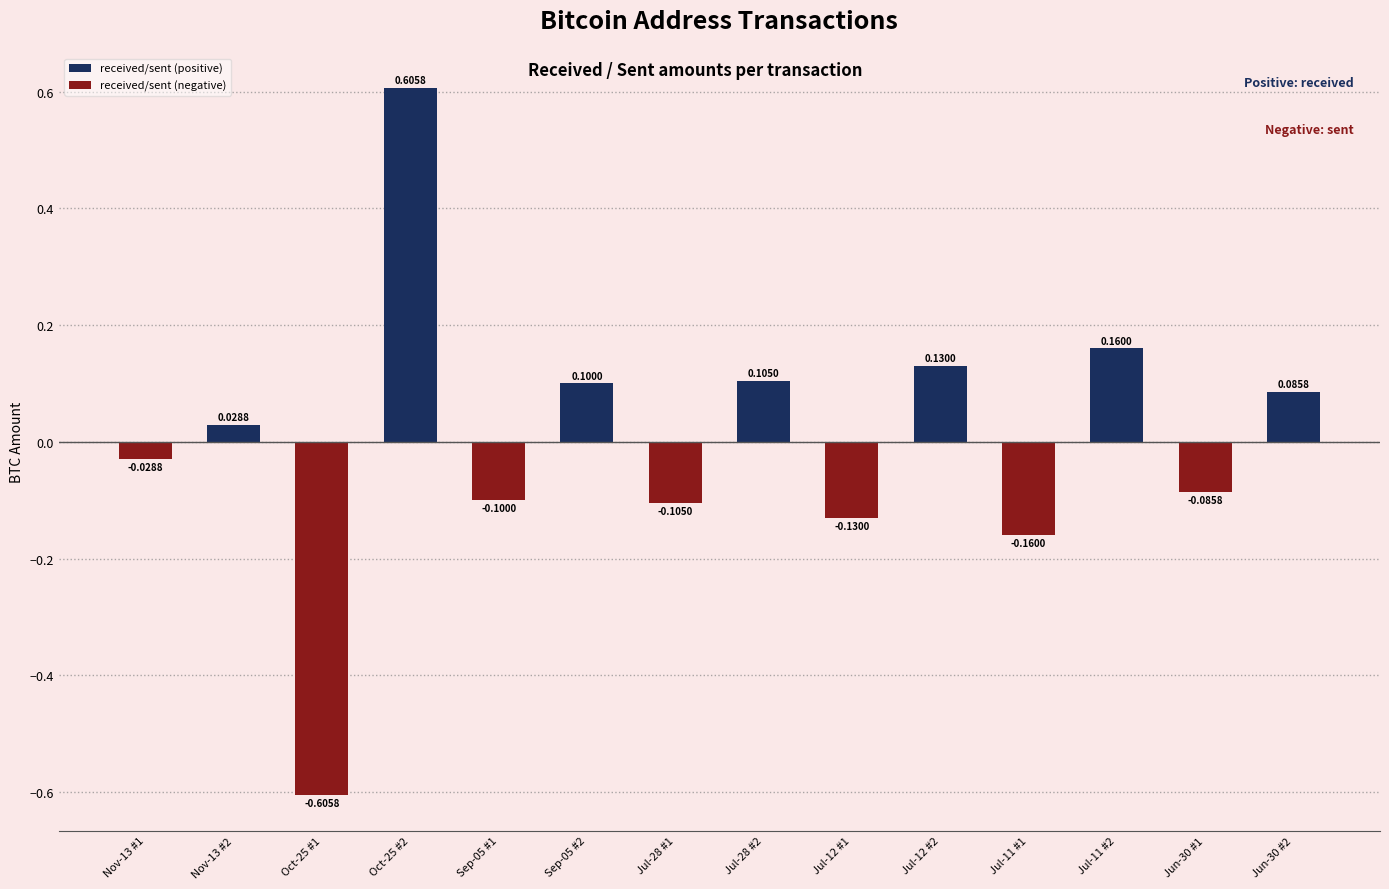

What is the label of the 2nd bar from the left?

Nov-13 #2